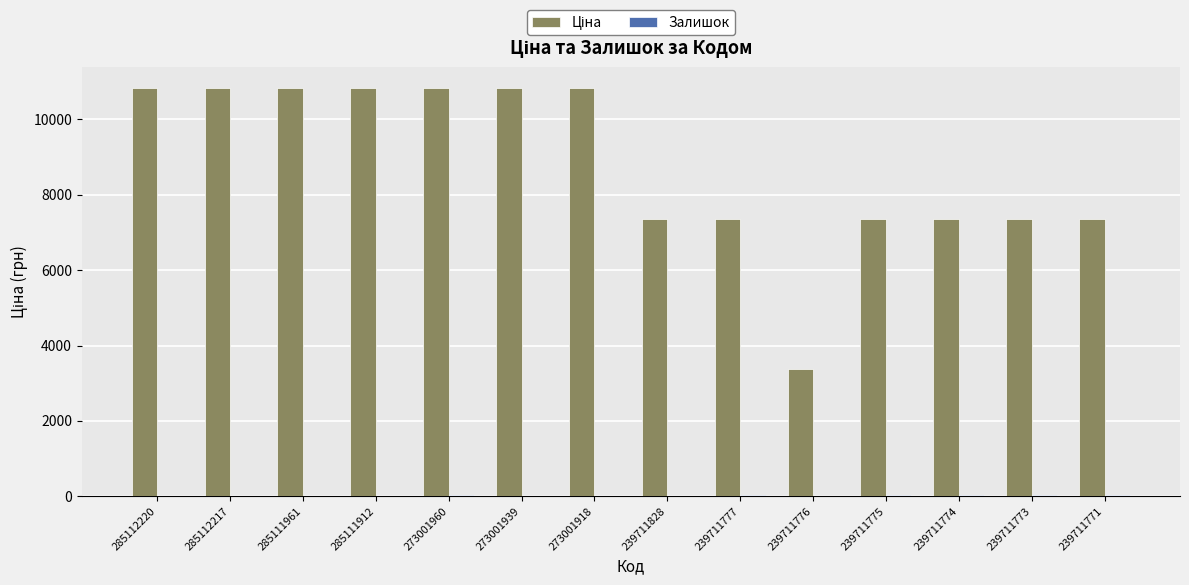

What is the maximum value shown in the chart?

10840.1